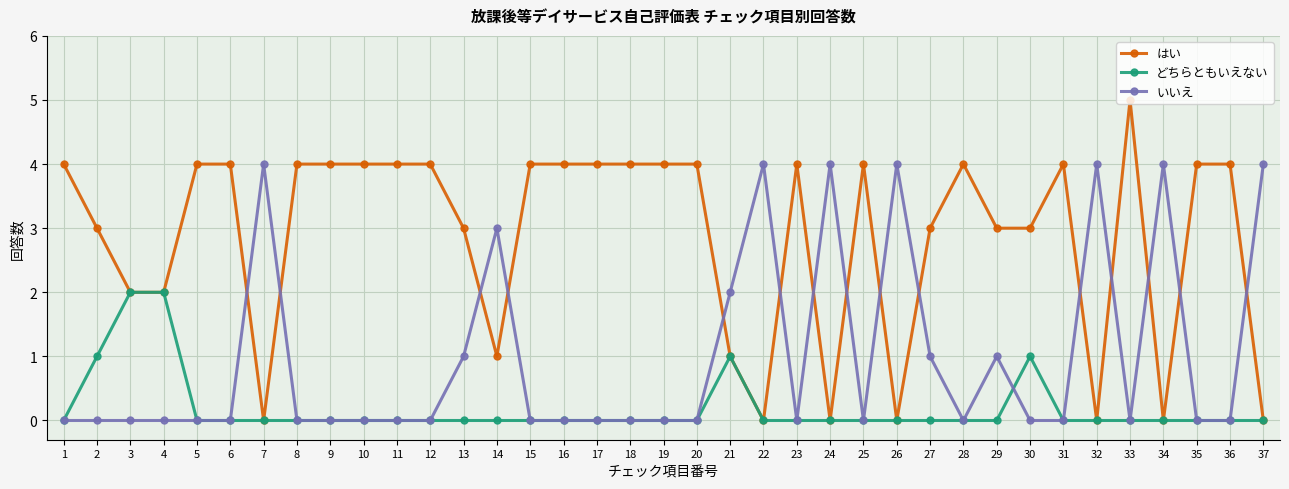

Which series changed the most between 17 and 33?

はい